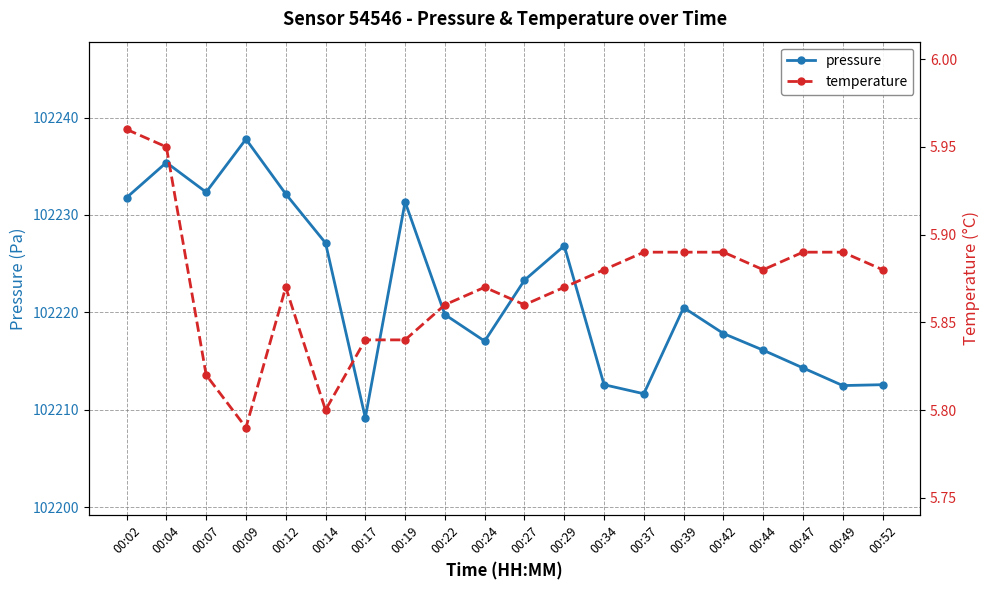

What is the lowest value of the temperature series?

5.8